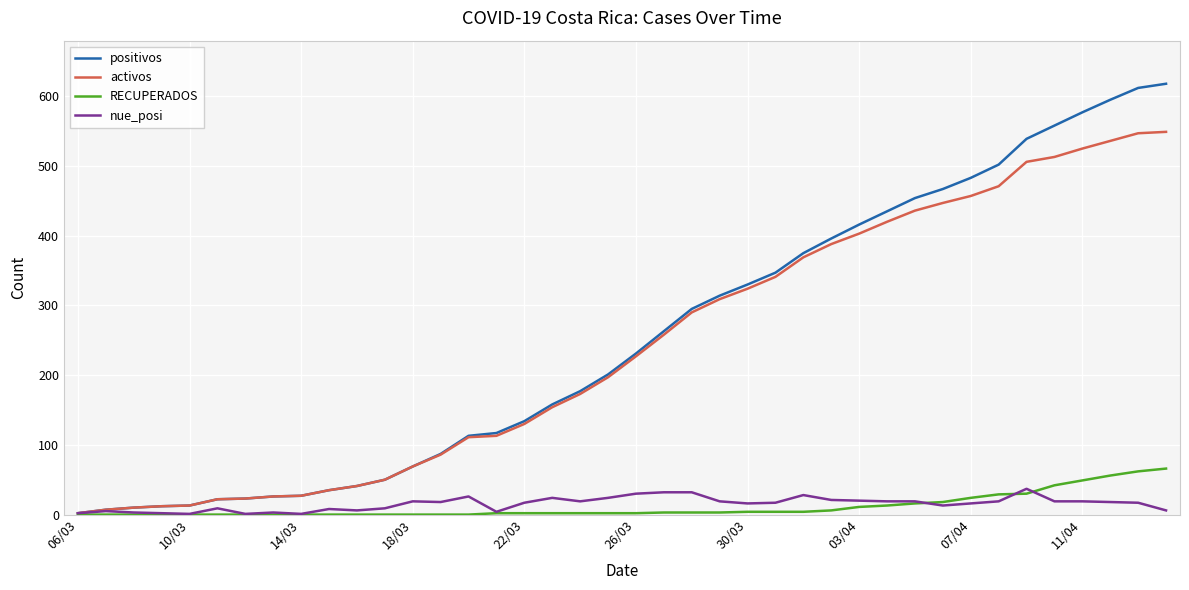

What is the greatest value displayed?

618